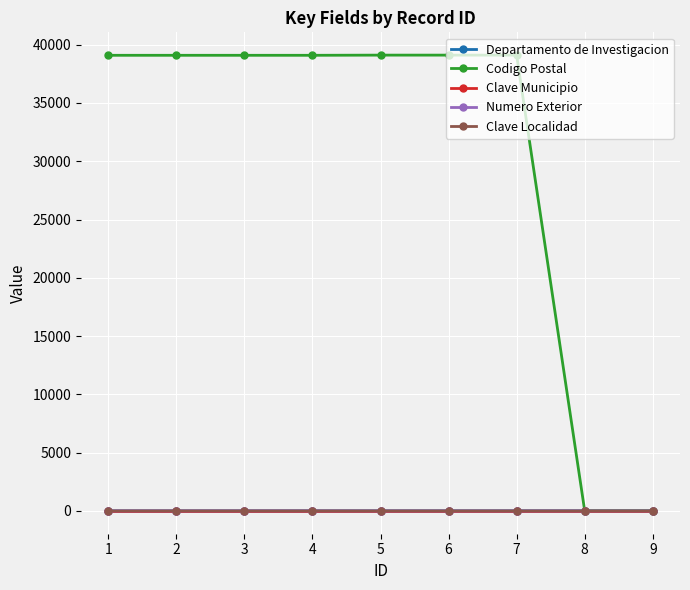

The value of Codigo Postal at 8 is 0. True or false?

True